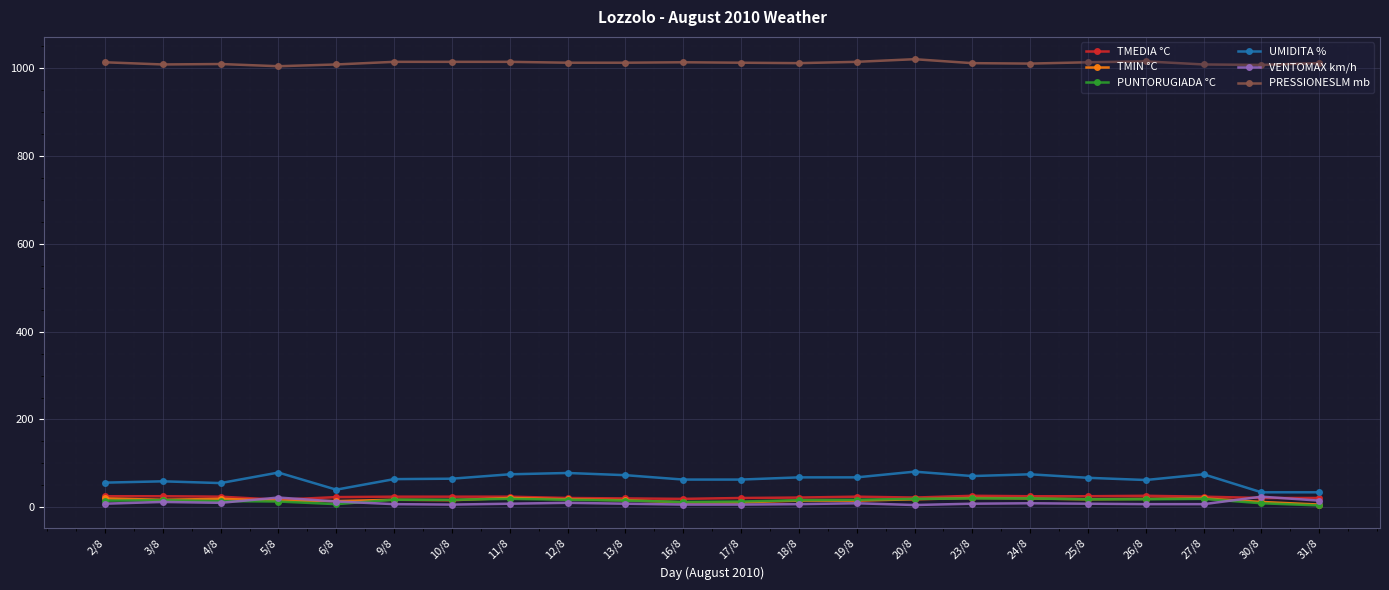

True or false: TMEDIA °C and PRESSIONESLM mb cross at least once.

False